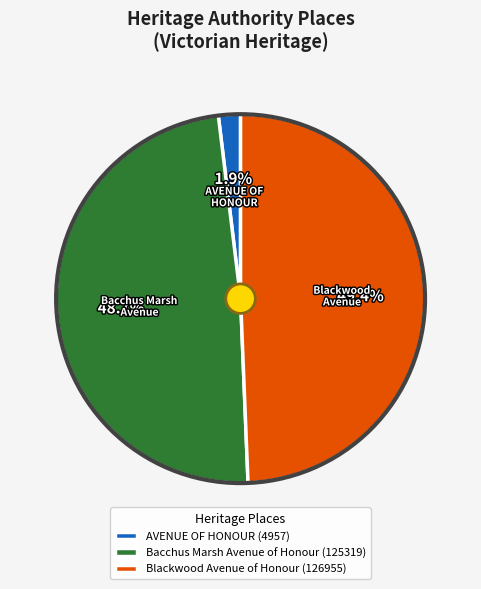

Which category has the biggest portion of the pie?

Blackwood Avenue of Honour